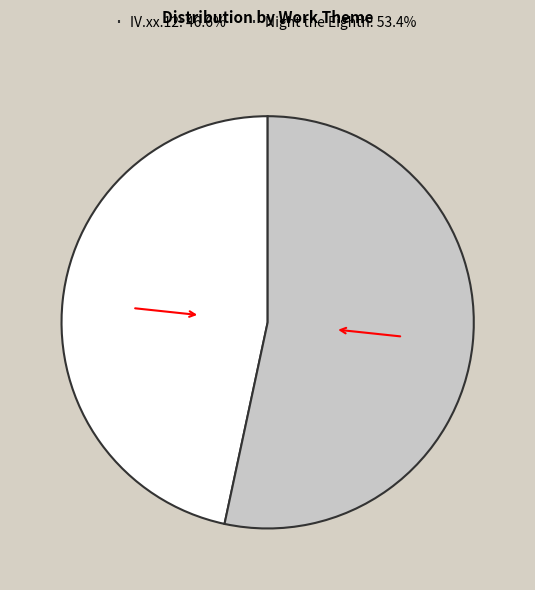

What is the ratio of the value at Night the Eighth: 53.4% to the value at IV.xx.12: 46.6%?

1.1